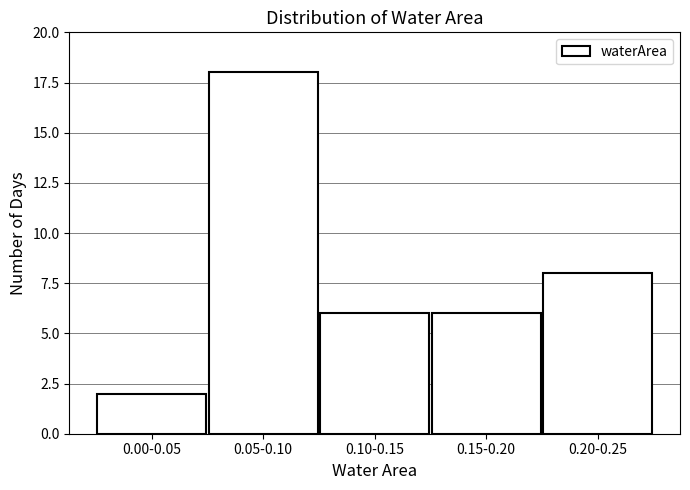

Reading left to right, list all the values displayed in this chart.

2	18	6	6	8